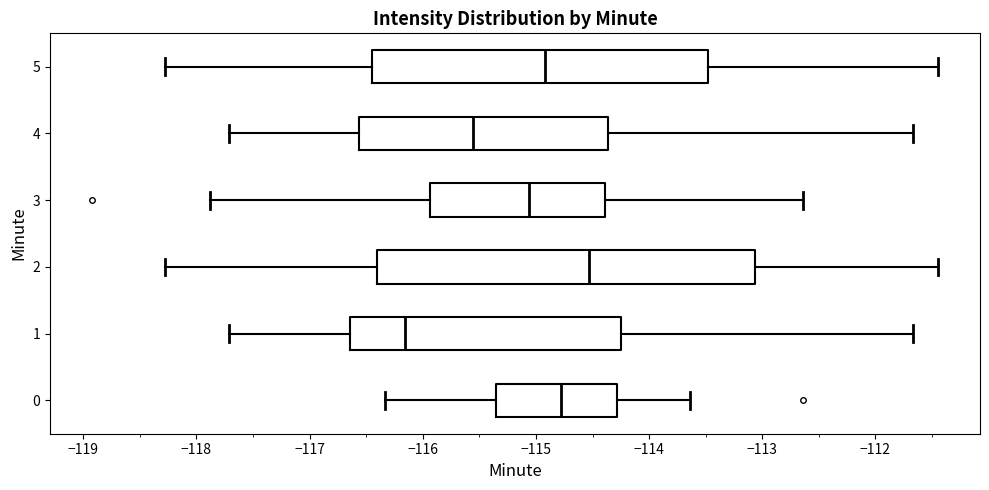

Which box's median line is the furthest to the right?

2